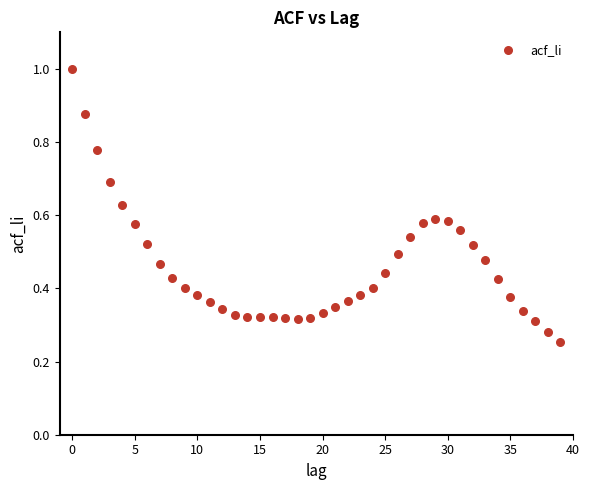

What is the range of Y values (max minus min)?

0.7